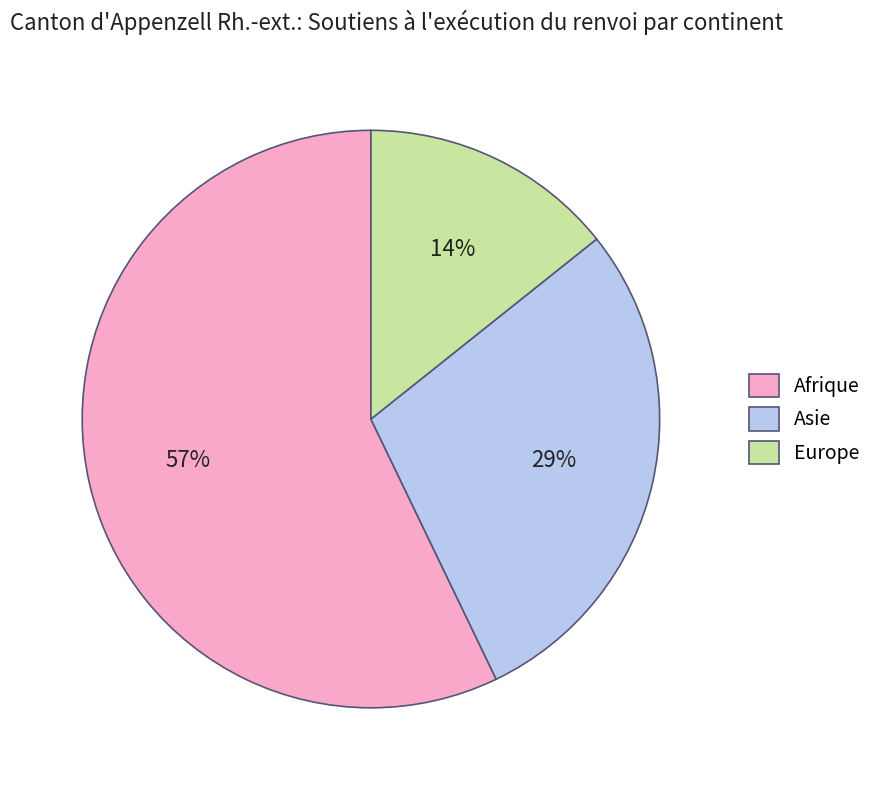

Rank the categories by value from highest to lowest.

Afrique, Asie, Europe